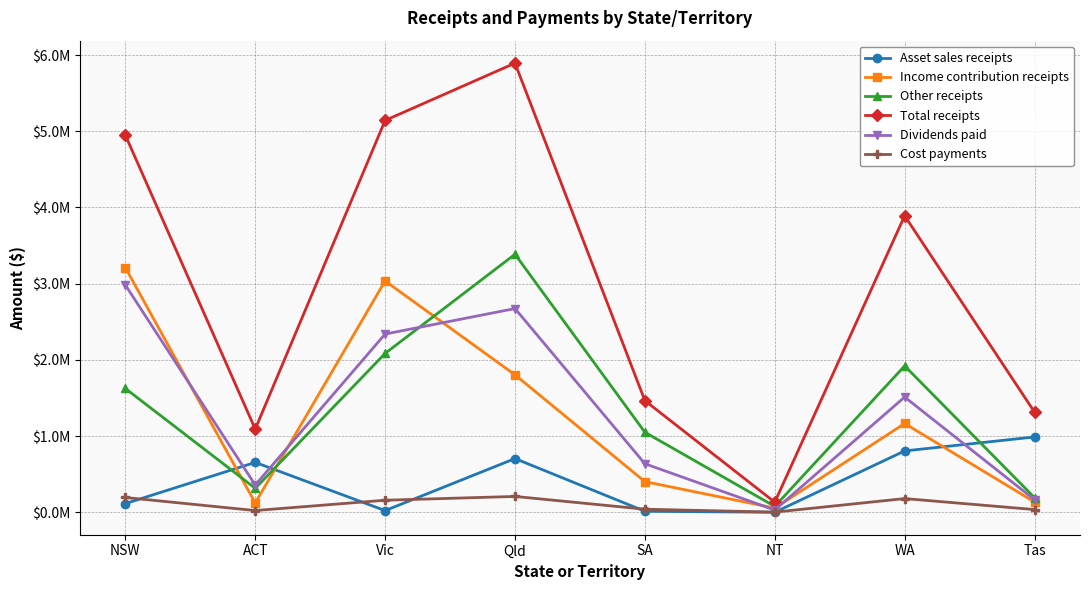

True or false: Asset sales receipts and Dividends paid cross at least once.

True